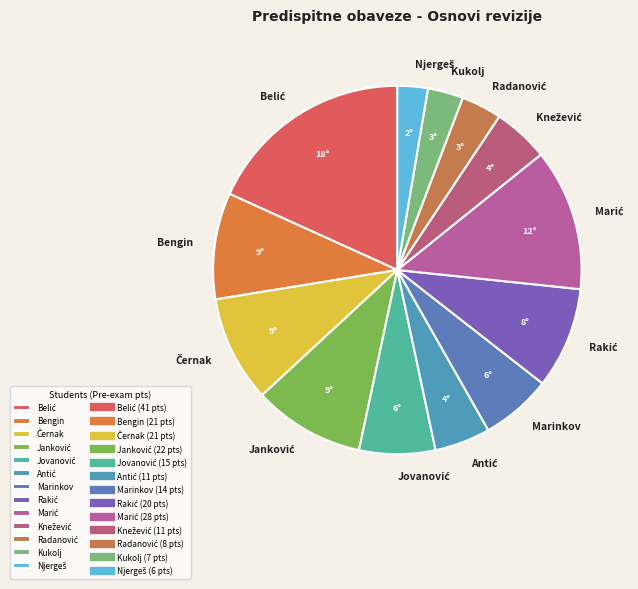

Does Marinkov account for over 50% of the chart?

No